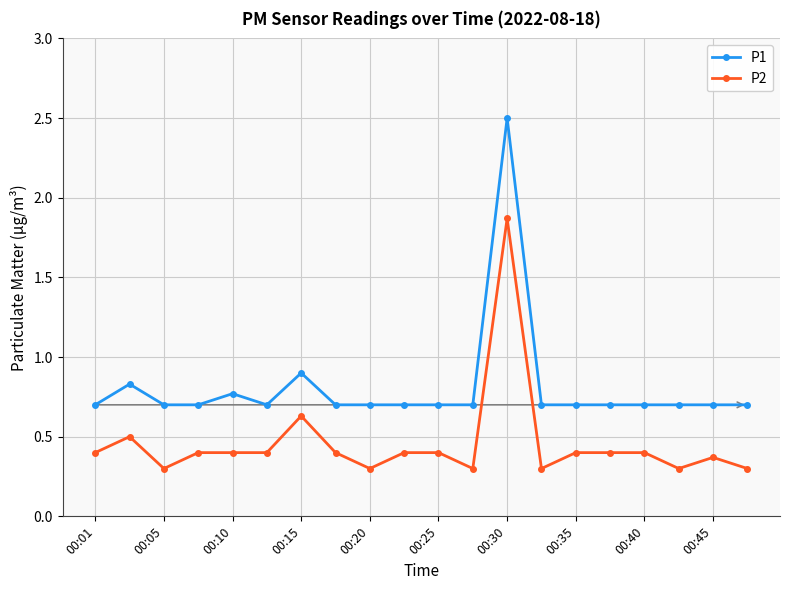

Count the number of categories in the chart.

20